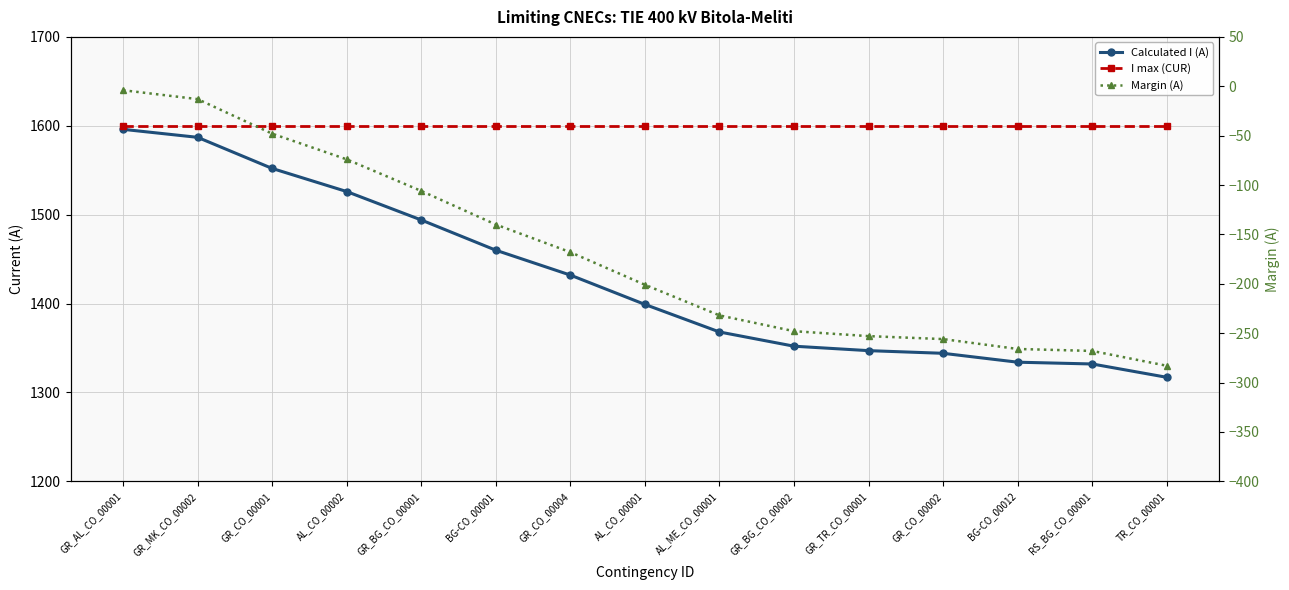

How many values in the Calculated I (A) series are below 1399?

7